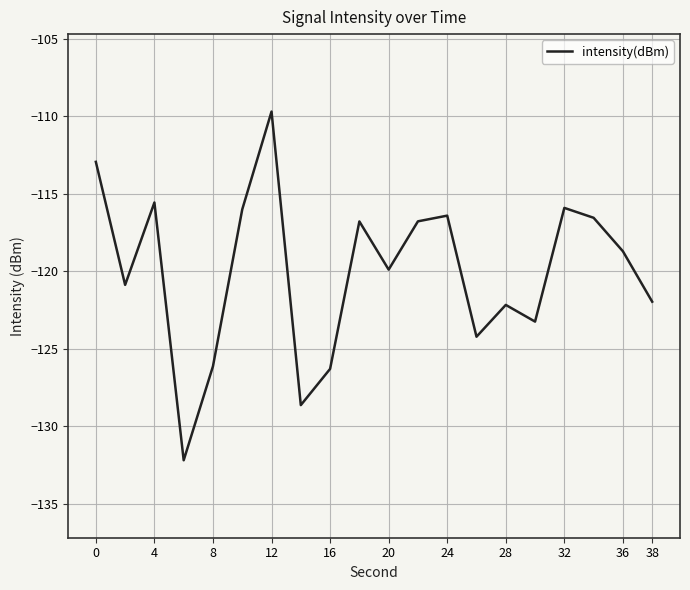

What is the greatest value displayed?

-109.7